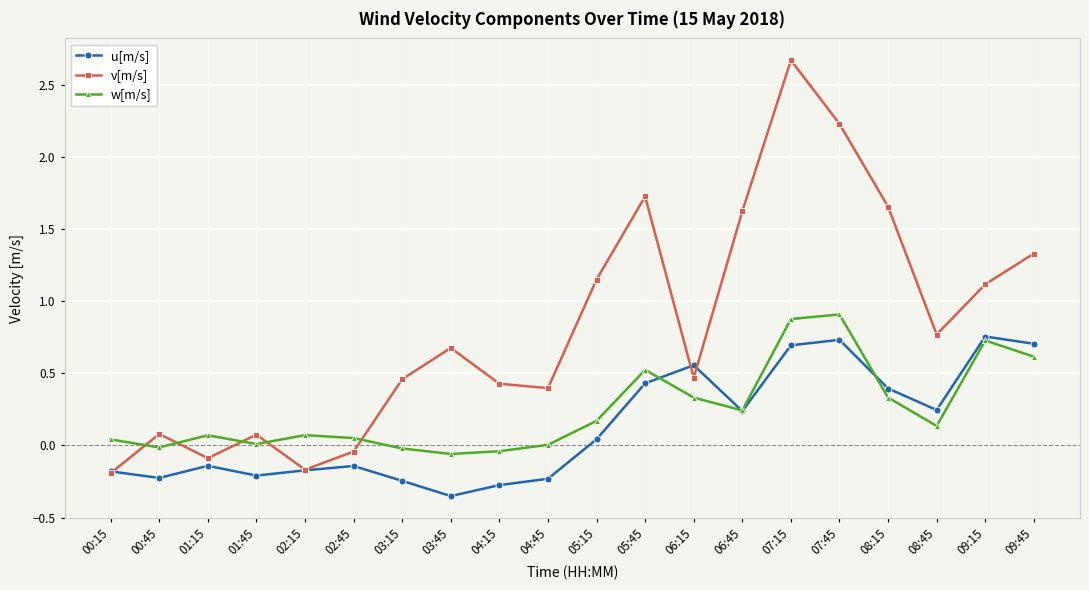

Rank the series by their maximum value, from lowest to highest.

u[m/s], w[m/s], v[m/s]